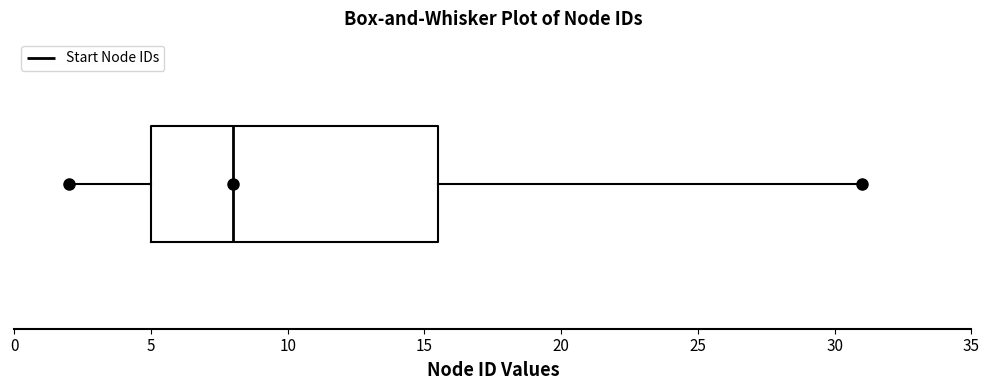

Where is the right edge of the box on the x-axis? The values are not printed on the chart, so give them approximately, as read against the axis.

15.5